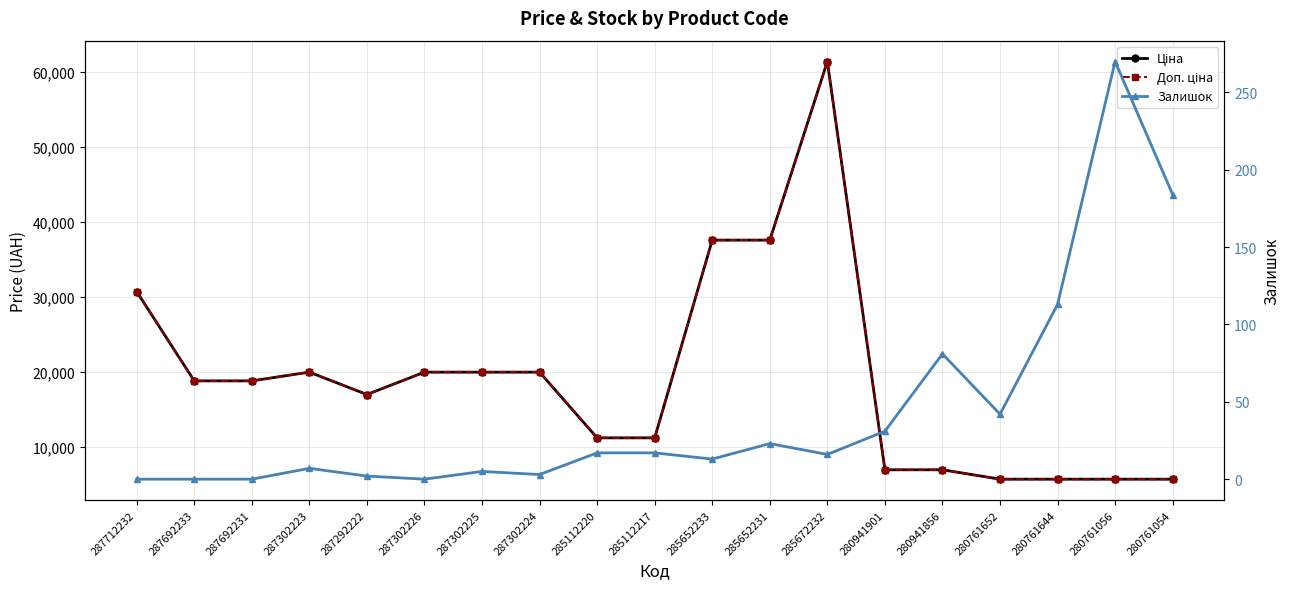

Is it true that Доп. ціна equals 18796.8 at 287692231?

True